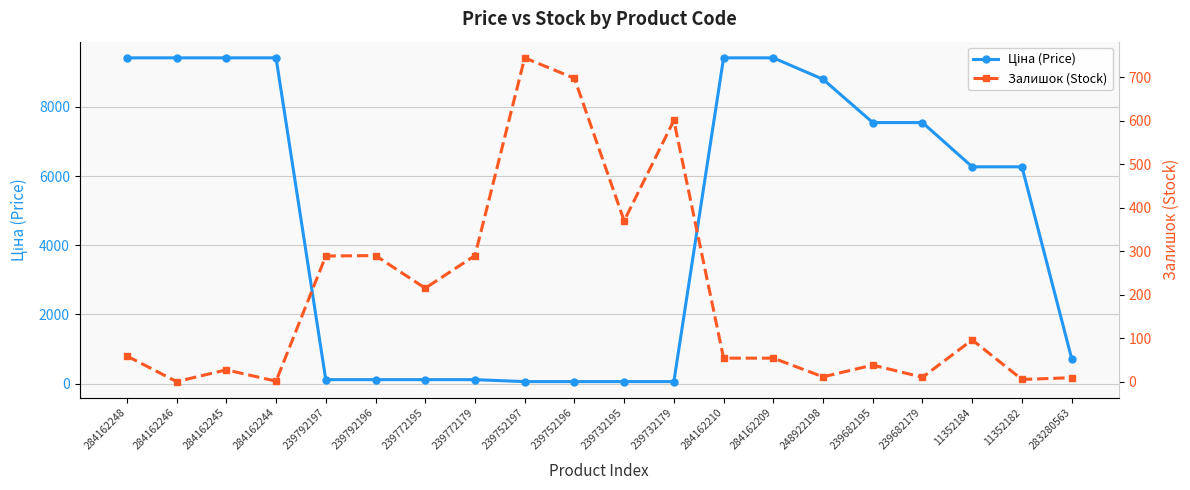

How many lines are shown in the chart?

2